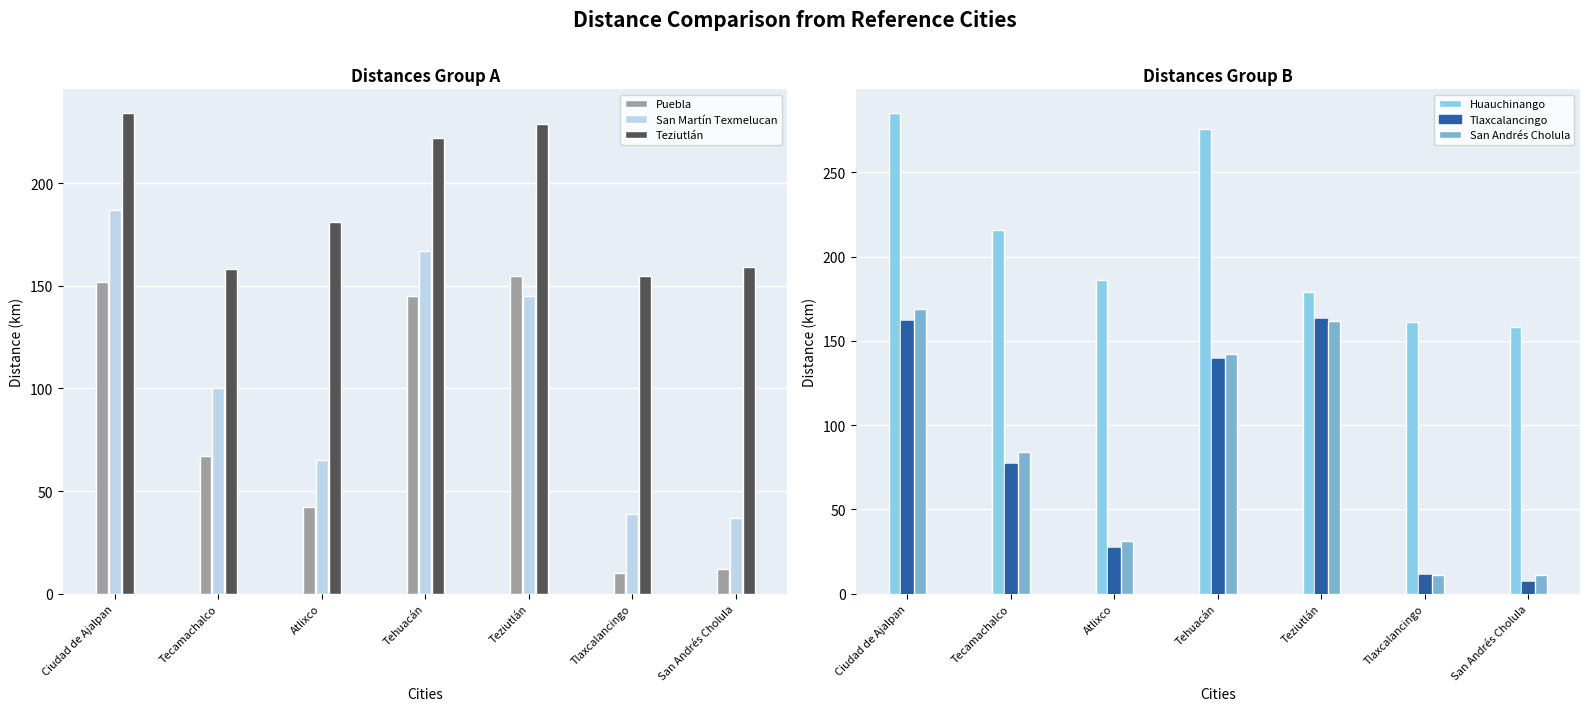

How many series are shown in this chart?

6